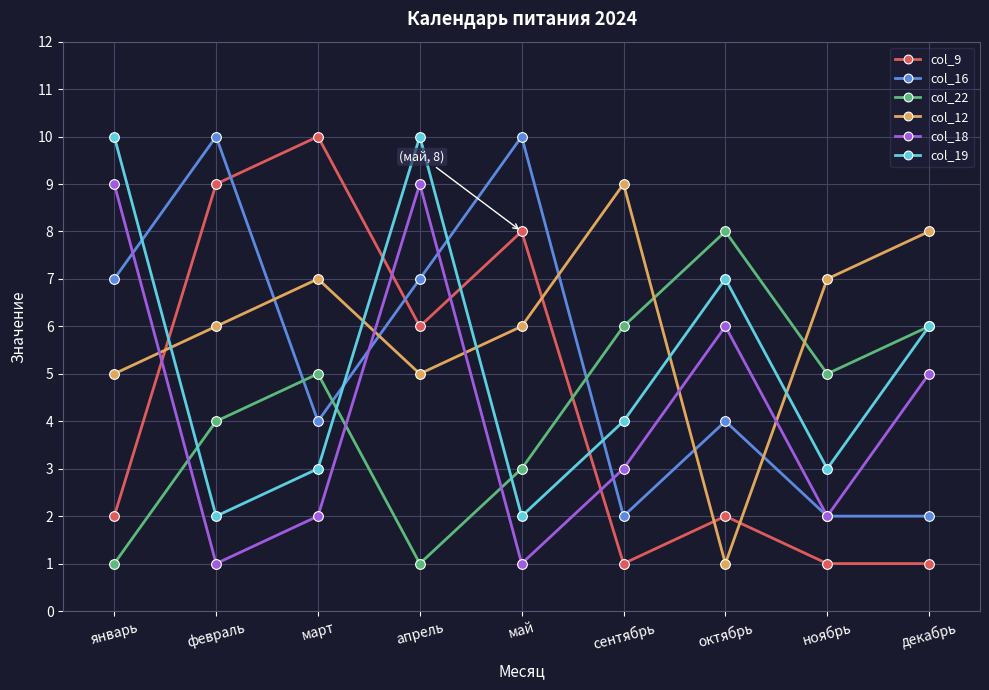

Is this an area chart (filled region under the line)?

No